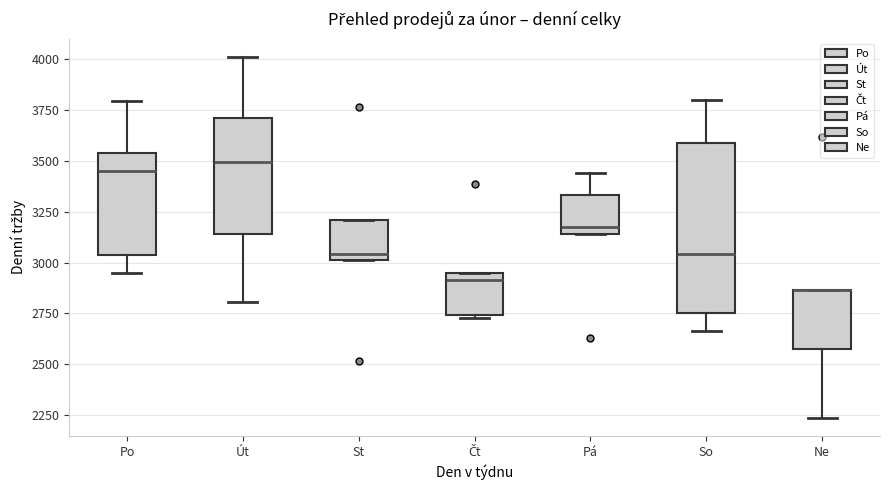

Reading left to right, transcribe this box plot: for each box, give where its median line is, the range the box spans, and where its two whiskers end, as read against the y-axis. The values are not printed on the chart, so give them approximately, as read against the axis.

Po: median 3450, box 3050 to 3550, whiskers 2950 to 3800
Út: median 3500, box 3150 to 3700, whiskers 2800 to 4000
St: median 3050, box 3000 to 3200, whiskers 3000 to 3200
Čt: median 2900, box 2750 to 2950, whiskers 2750 to 2950
Pá: median 3200, box 3150 to 3350, whiskers 3150 to 3450
So: median 3050, box 2750 to 3600, whiskers 2650 to 3800
Ne: median 2850 (drawn on the box's upper edge), box 2600 to 2850, whiskers 2250 to 2850